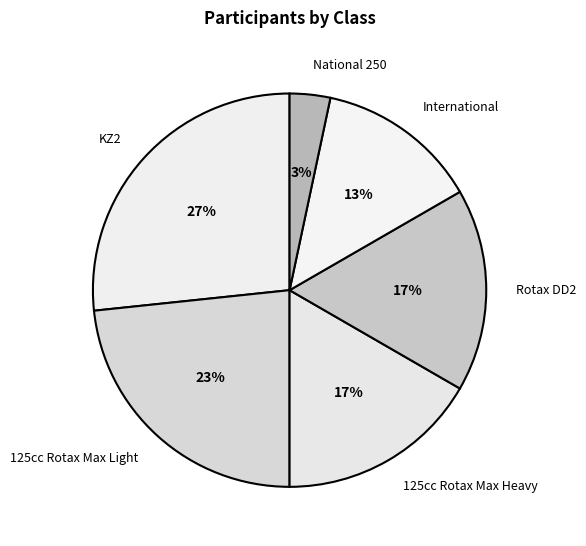

Which has a higher value, National 250 or Rotax DD2?

Rotax DD2